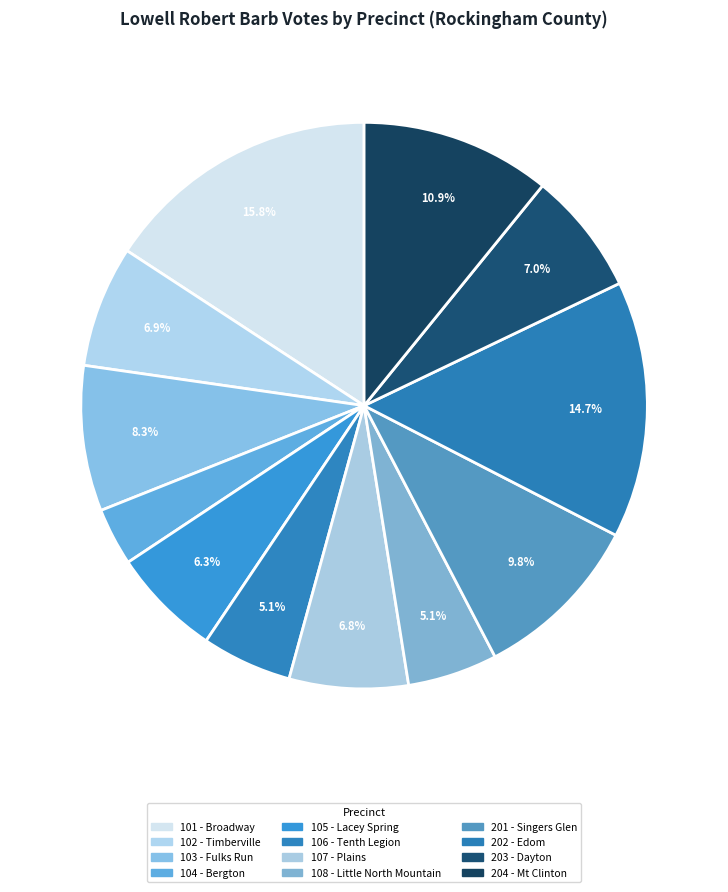

Rank the categories by value from lowest to highest.

104 - Bergton, 108 - Little North Mountain, 106 - Tenth Legion, 105 - Lacey Spring, 107 - Plains, 102 - Timberville, 203 - Dayton, 103 - Fulks Run, 201 - Singers Glen, 204 - Mt Clinton, 202 - Edom, 101 - Broadway